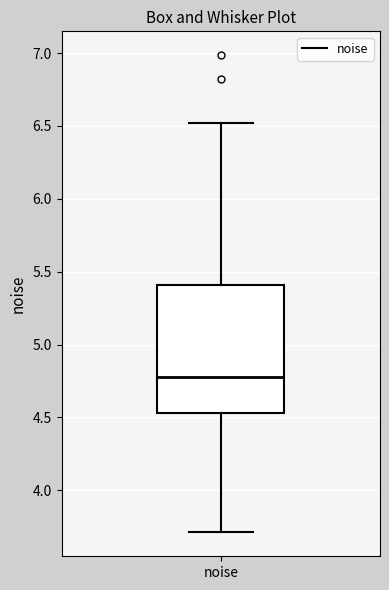

Read this box plot against the y-axis: the position of the median line, the range covered by the box, and the ends of both whiskers. The values are not printed on the chart, so give them approximately, as read against the axis.

median 4.80, box 4.55 to 5.40, whiskers 3.70 to 6.50